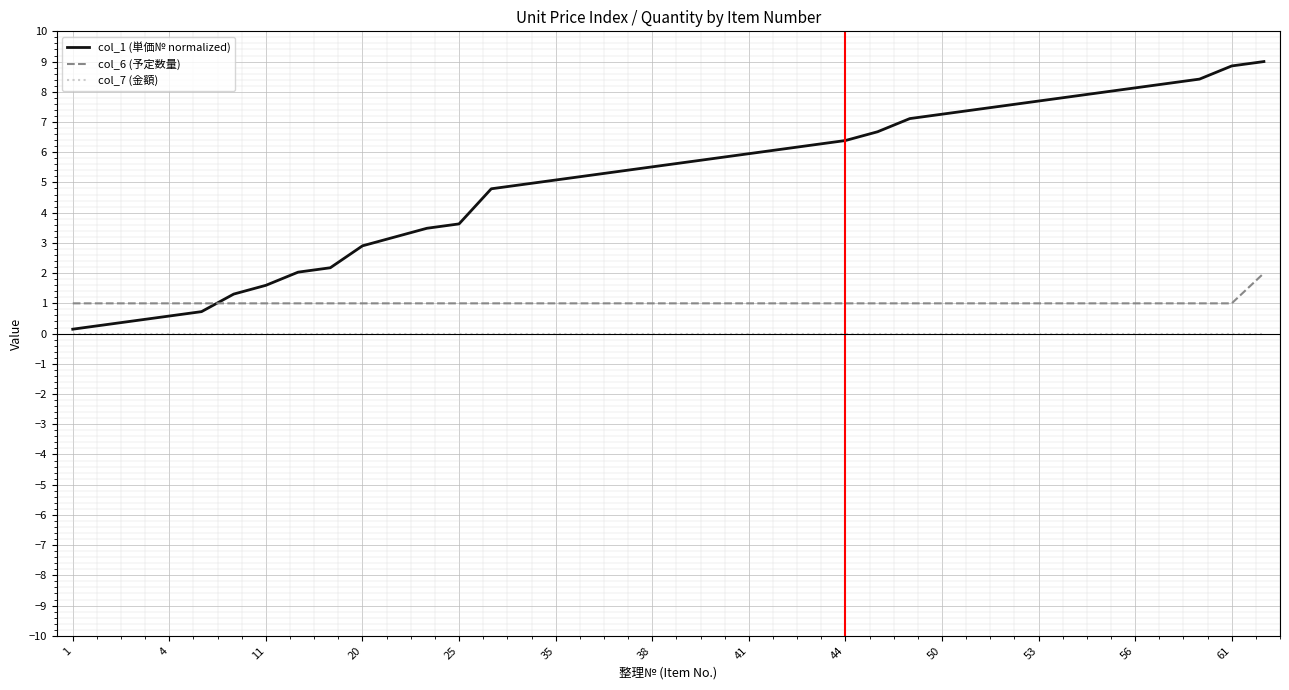

What is the greatest value displayed?

9.0